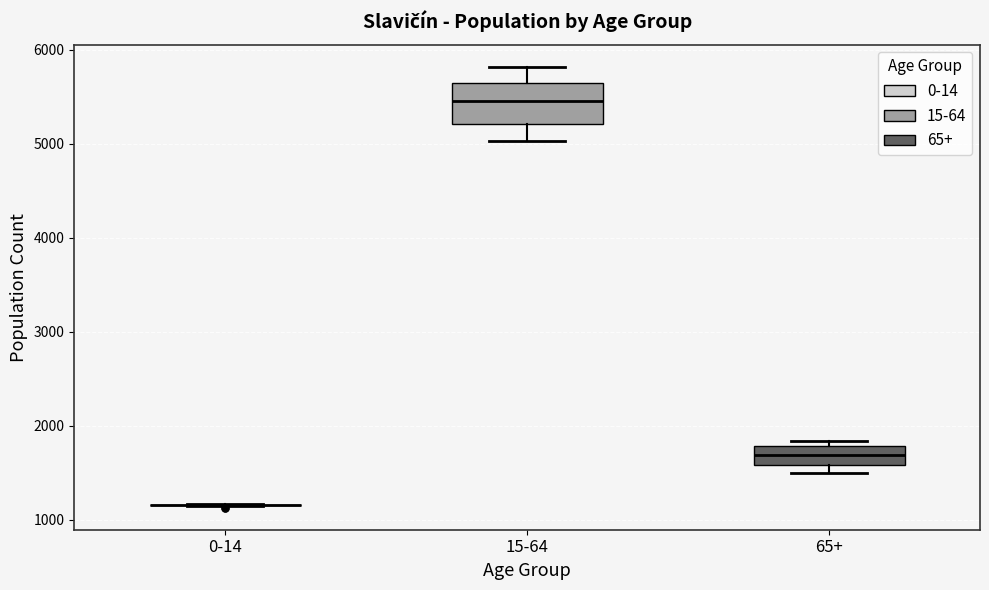

Reading left to right, transcribe this box plot: for each box, give where its median line is, the range the box spans, and where its two whiskers end, as read against the y-axis. The values are not printed on the chart, so give them approximately, as read against the axis.

0-14: box collapsed to a line at 1200, whiskers 1100 to 1200
15-64: median 5500, box 5200 to 5600, whiskers 5000 to 5800
65+: median 1700, box 1600 to 1800, whiskers 1500 to 1800 (just above the box's upper edge)